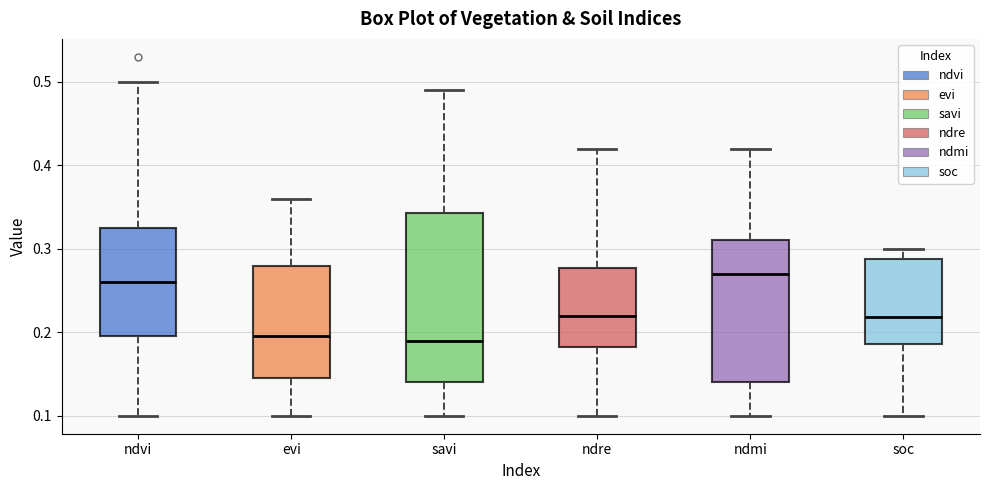

Reading left to right, transcribe this box plot: for each box, give where its median line is, the range the box spans, and where its two whiskers end, as read against the y-axis. The values are not printed on the chart, so give them approximately, as read against the axis.

ndvi: median 0.26, box 0.20 to 0.33, whiskers 0.10 to 0.50
evi: median 0.20, box 0.15 to 0.28, whiskers 0.10 to 0.36
savi: median 0.19, box 0.14 to 0.34, whiskers 0.10 to 0.49
ndre: median 0.22, box 0.18 to 0.28, whiskers 0.10 to 0.42
ndmi: median 0.27, box 0.14 to 0.31, whiskers 0.10 to 0.42
soc: median 0.22, box 0.19 to 0.29, whiskers 0.10 to 0.30